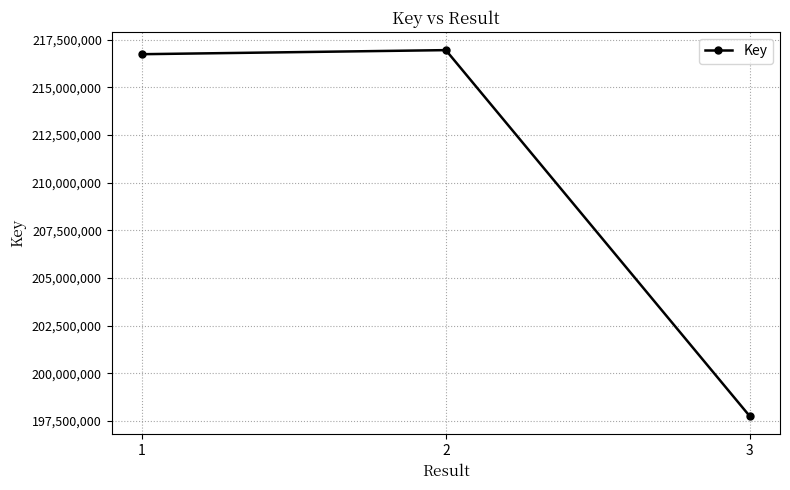

True or false: the data shows 283890552 at 2.

False